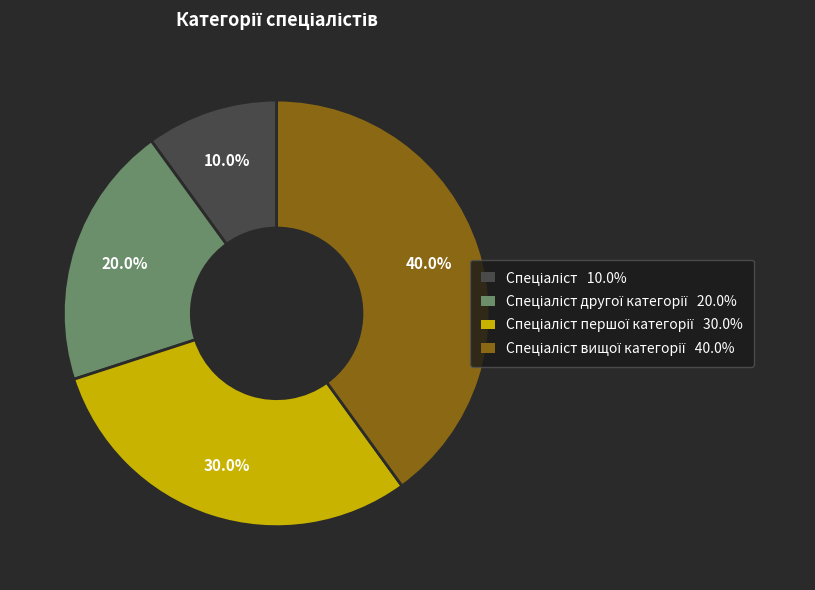

Does any single category account for the majority?

No